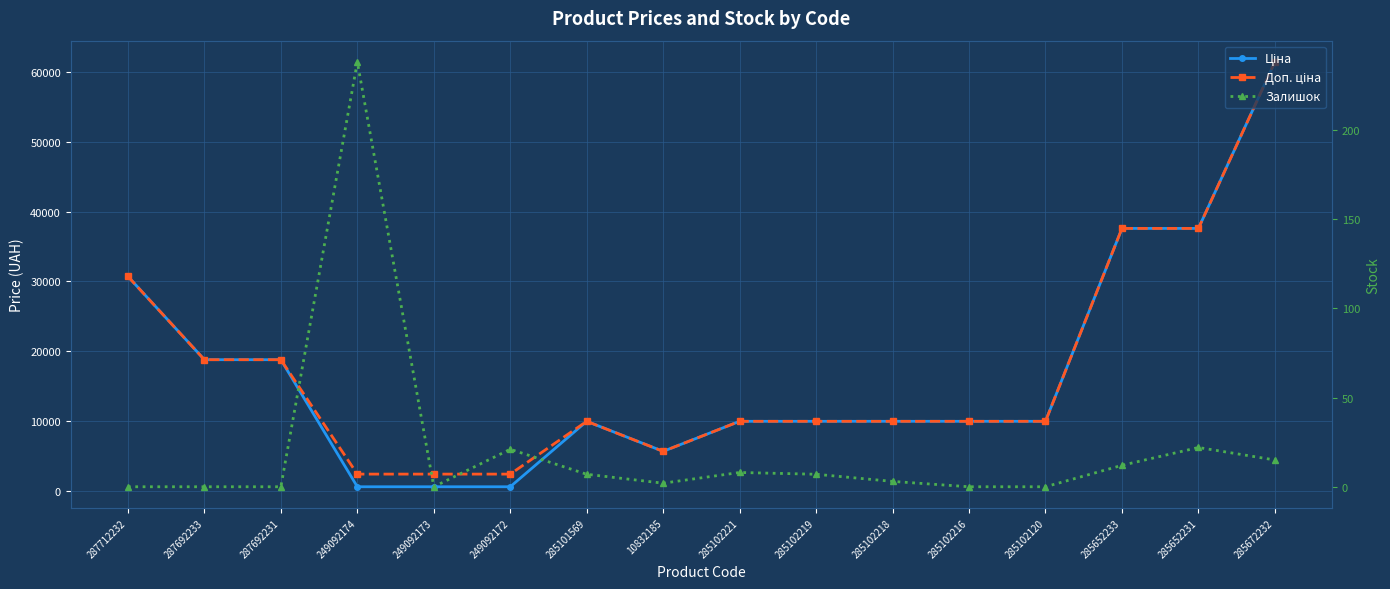

At how many categories does at least one series exceed 55999?

1